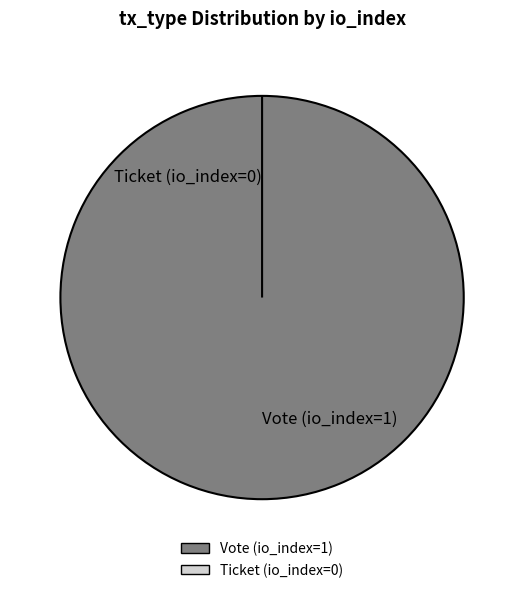

What is the largest slice in the pie chart?

Vote (io_index=1)